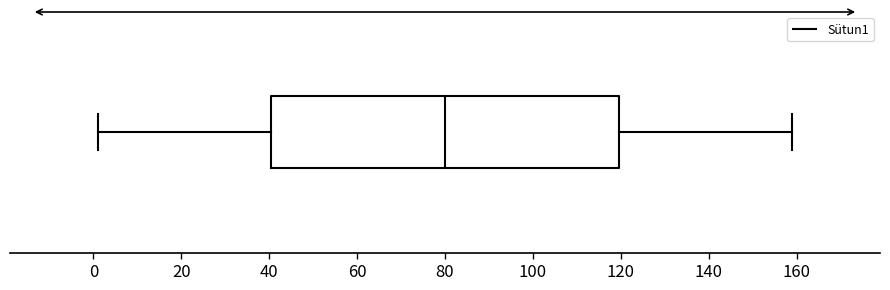

Transcribe this box plot: give where the median line is, the range the box spans, and where the two whiskers end, as read against the x-axis. The values are not printed on the chart, so give them approximately, as read against the axis.

median 80, box 40 to 120, whiskers 2 to 160